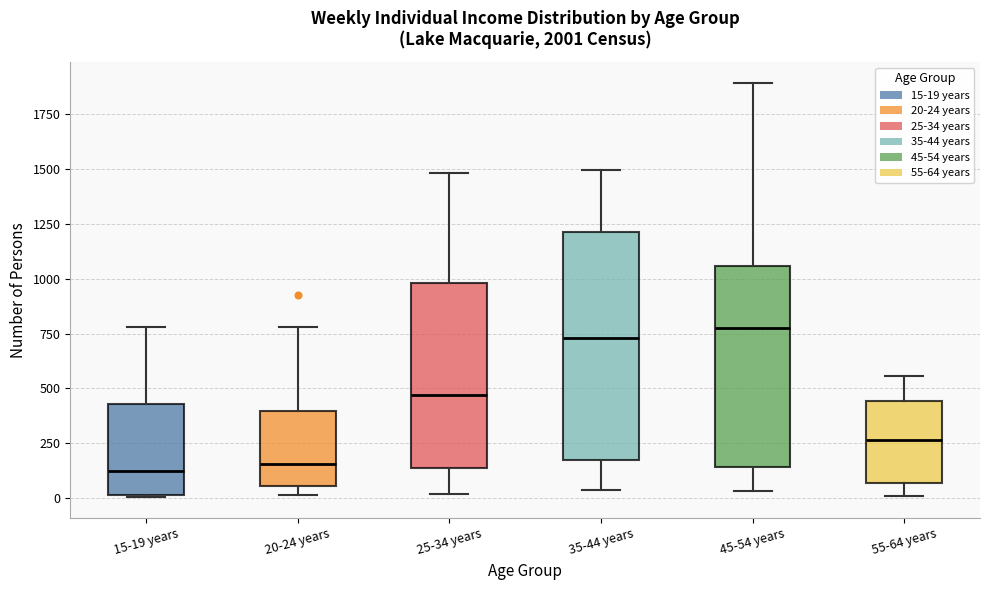

Reading left to right, transcribe this box plot: for each box, give where its median line is, the range the box spans, and where its two whiskers end, as read against the y-axis. The values are not printed on the chart, so give them approximately, as read against the axis.

15-19 years: median 100, box 0 to 450, whiskers 0 to 800
20-24 years: median 150, box 50 to 400, whiskers 0 to 800
25-34 years: median 450, box 150 to 1000, whiskers 0 to 1500
35-44 years: median 750, box 150 to 1200, whiskers 50 to 1500
45-54 years: median 750, box 150 to 1050, whiskers 50 to 1900
55-64 years: median 250, box 50 to 450, whiskers 0 to 550